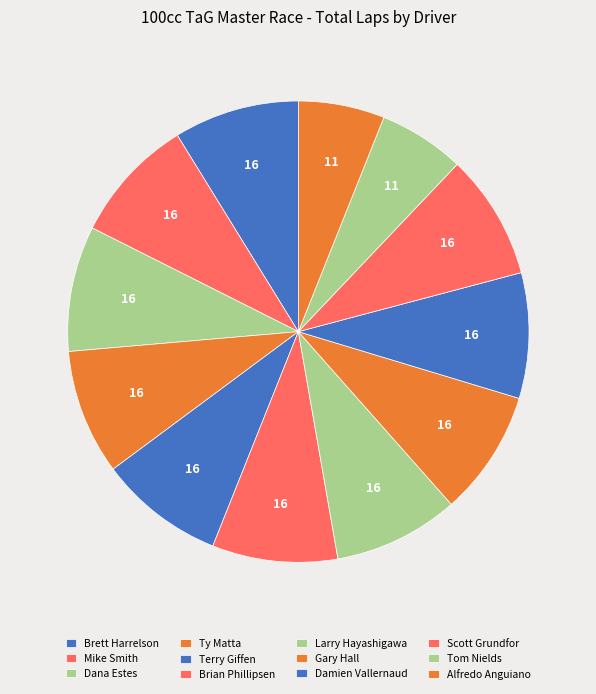

To the nearest percent, what portion does Gary Hall represent?

9%